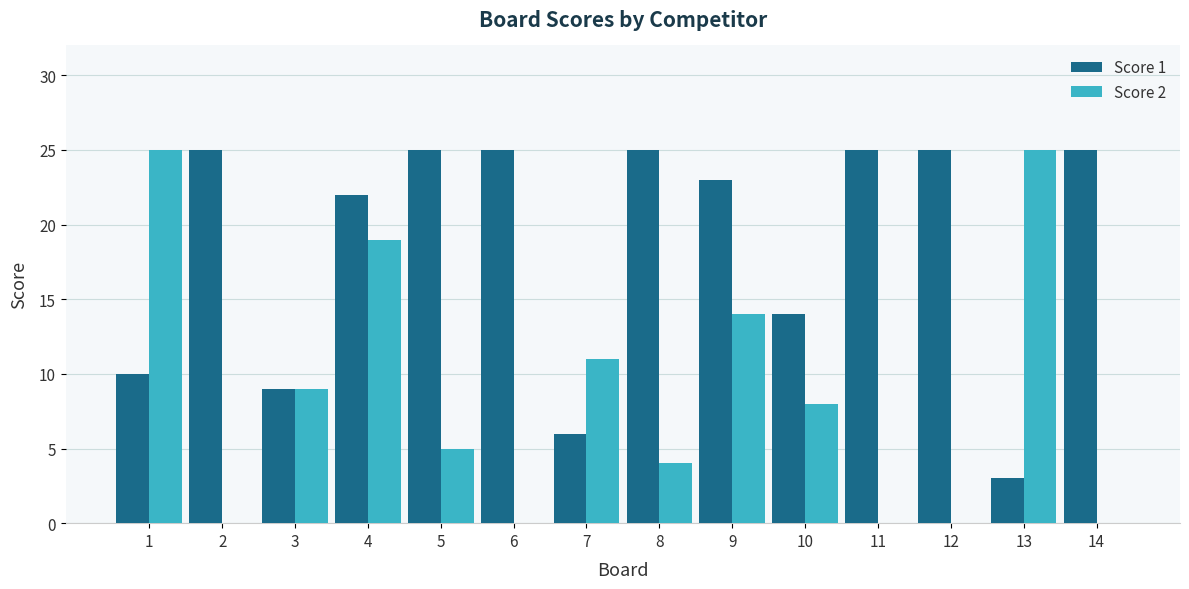

At which category is the sum across all series the highest?

4